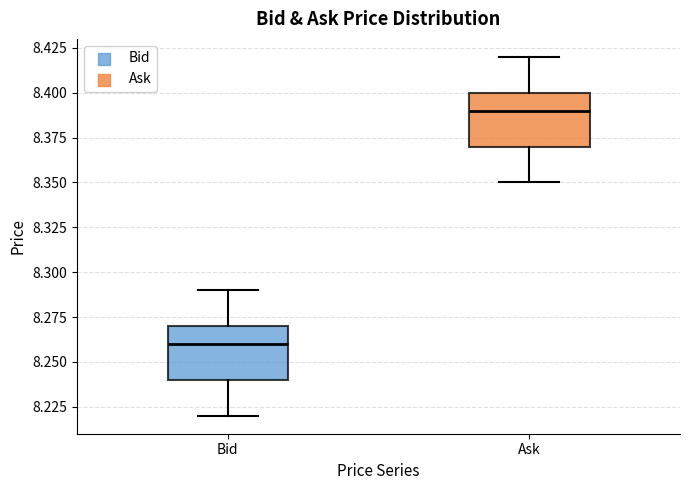

Where is the lower edge of the box for Ask on the y-axis? The values are not printed on the chart, so give them approximately, as read against the axis.

8.37